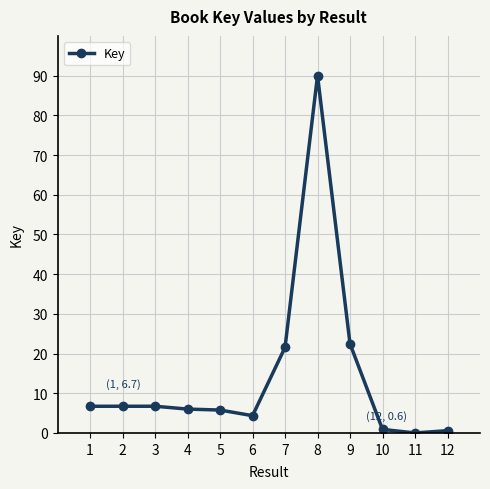

How many lines are shown in the chart?

1